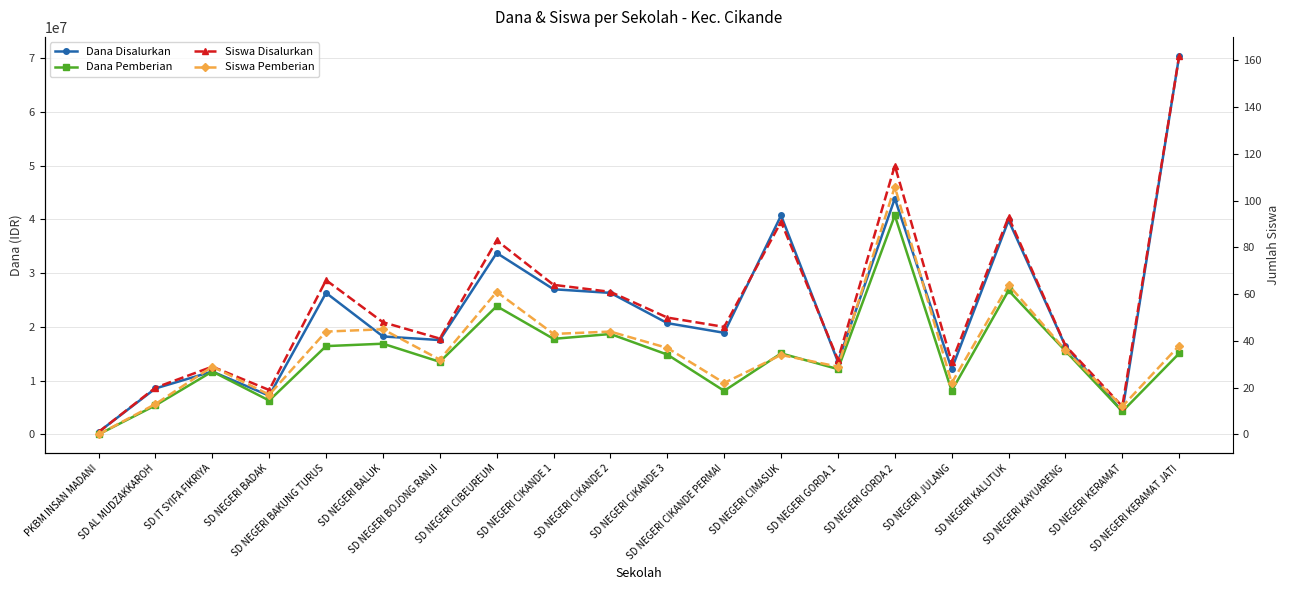

Reading left to right, extract all data points from this chart.

Dana Disalurkan: 450000	8550000	11700000	7200000	26325000	18225000	17550000	33750000	27000000	26325000	20700000	18900000	40725000	13500000	43875000	12150000	39825000	16425000	4275000	70425000
Dana Pemberian: 0	5400000	11700000	6300000	16425000	16875000	13500000	23850000	17775000	18675000	14850000	8100000	15075000	12150000	40725000	8100000	26775000	15525000	4275000	15075000
Siswa Disalurkan: 1	20	29	19	66	48	41	83	64	61	50	46	91	32	115	31	93	38	12	162
Siswa Pemberian: 0	13	29	17	44	45	32	61	43	44	37	22	34	29	106	22	64	36	12	38